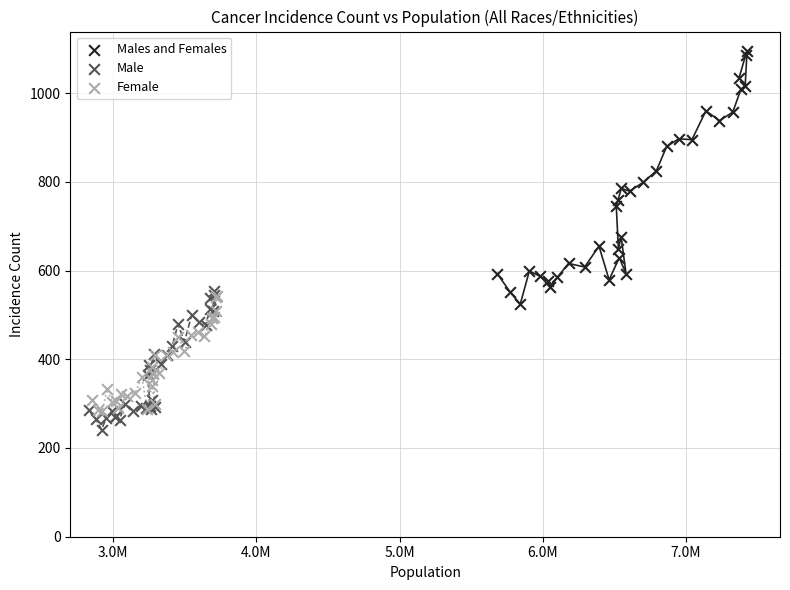

What are all the series names shown in the legend?

Males and Females, Male, Female